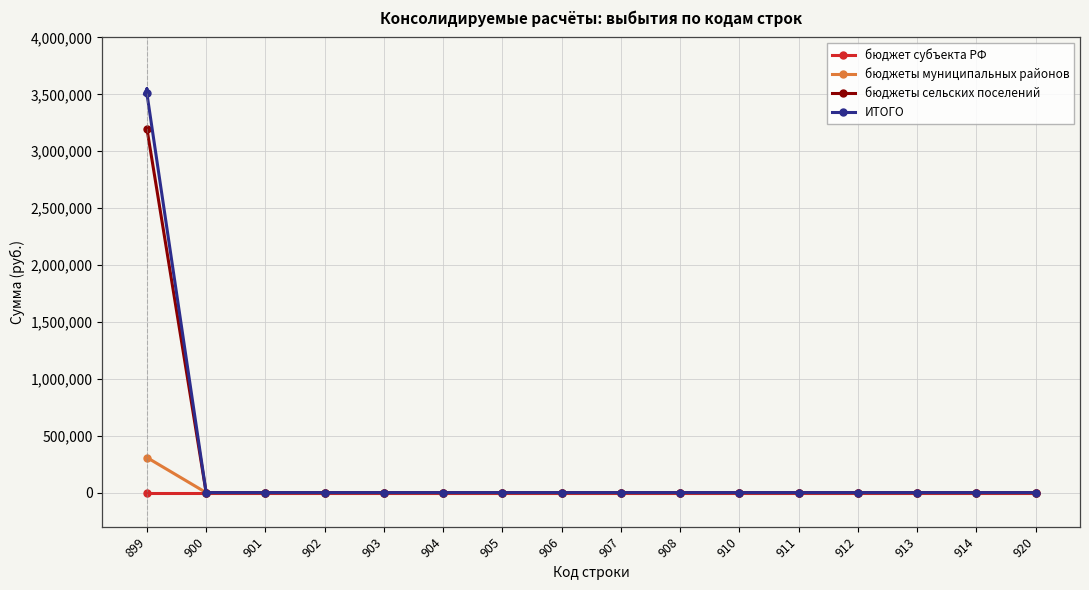

Which category has the highest value in the ИТОГО series?

899